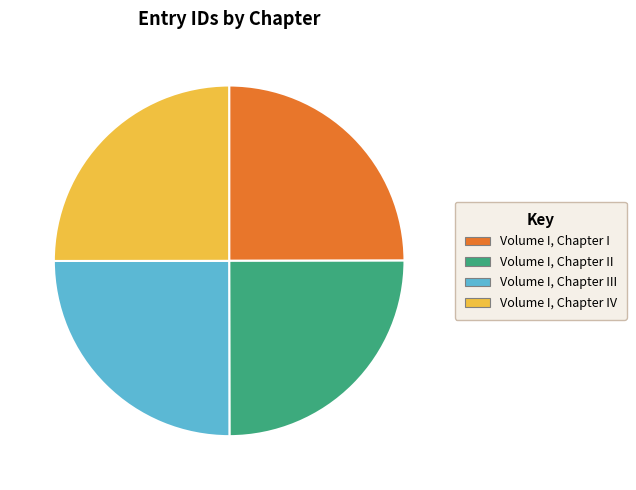

Is there any slice that represents more than half of the pie?

No